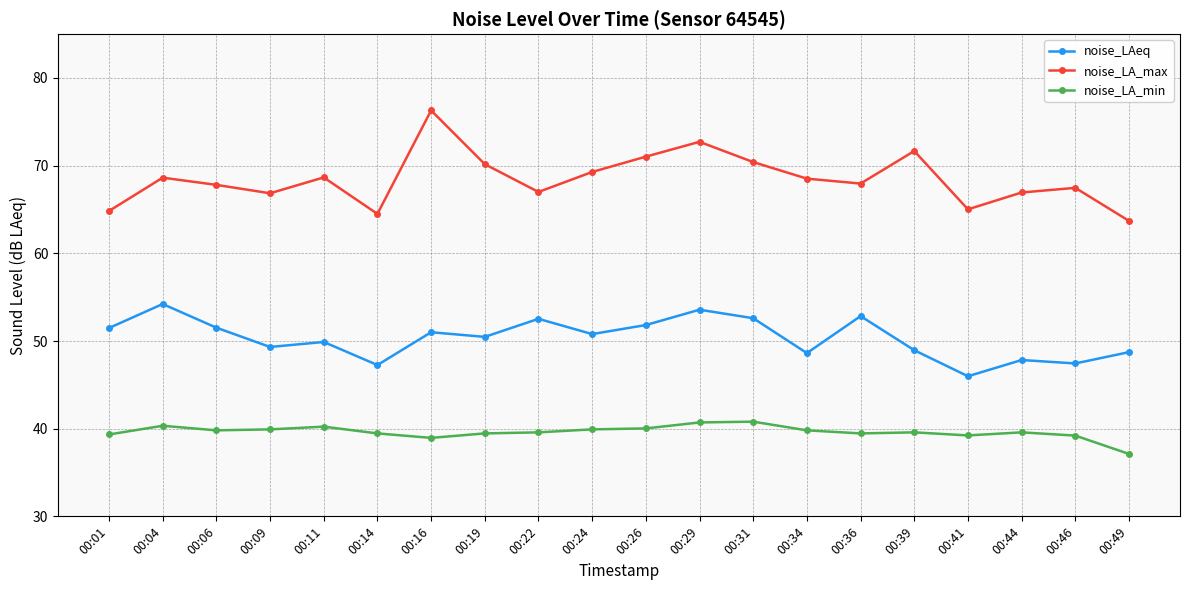

True or false: noise_LA_min has more than 0 interior local peaks.

True